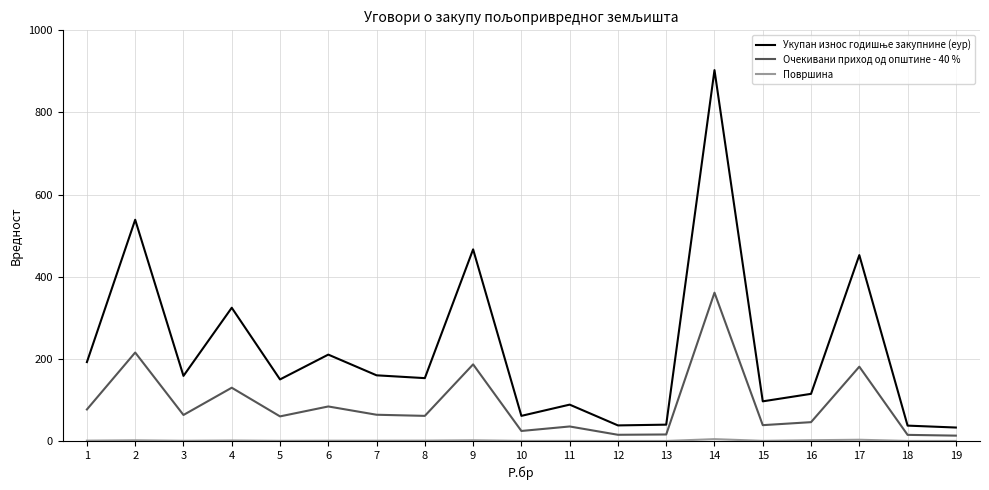

What value does the Очекивани приход од општине - 40 % series have at 5?

60.0